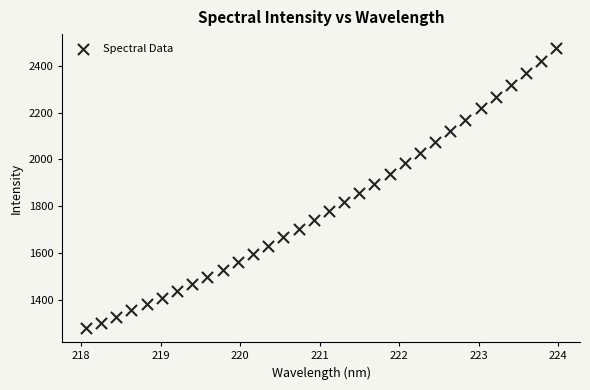

What is the range of X values (max minus min)?

5.9